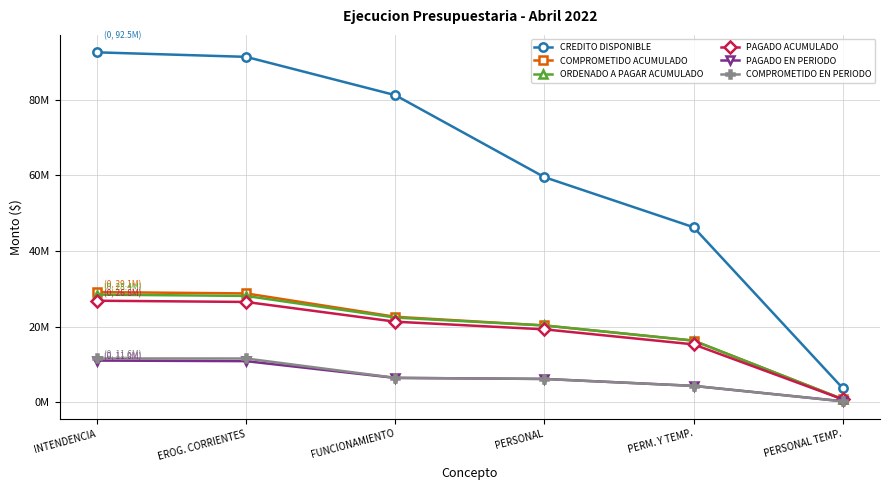

What position from the right is FUNCIONAMIENTO?

4